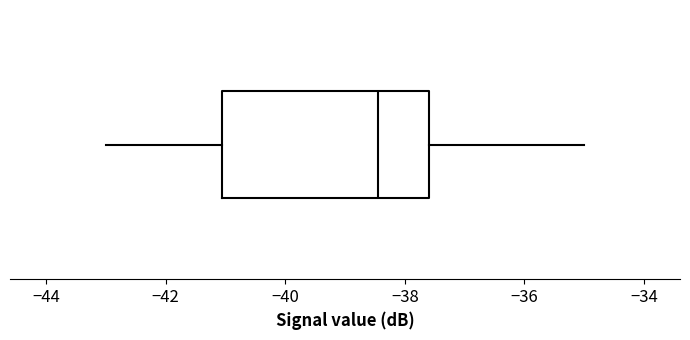

Read this box plot against the x-axis: the position of the median line, the range covered by the box, and the ends of both whiskers. The values are not printed on the chart, so give them approximately, as read against the axis.

median -38.4, box -41.0 to -37.6, whiskers -43.0 to -35.0